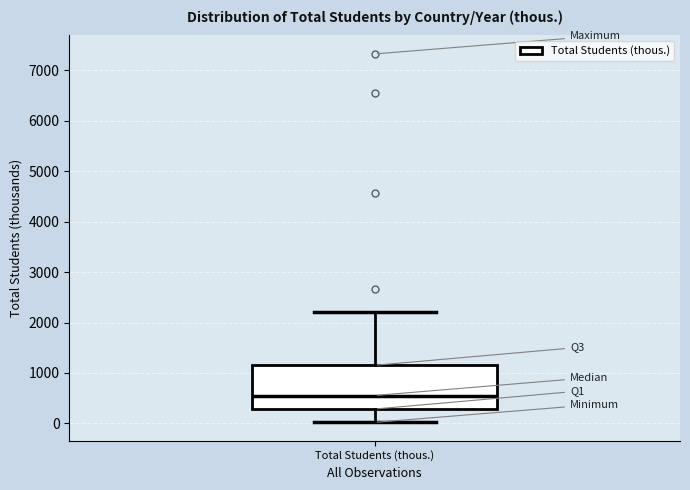

Transcribe this box plot: give where the median line is, the range the box spans, and where the two whiskers end, as read against the y-axis. The values are not printed on the chart, so give them approximately, as read against the axis.

median 600, box 300 to 1200, whiskers 0 to 2200